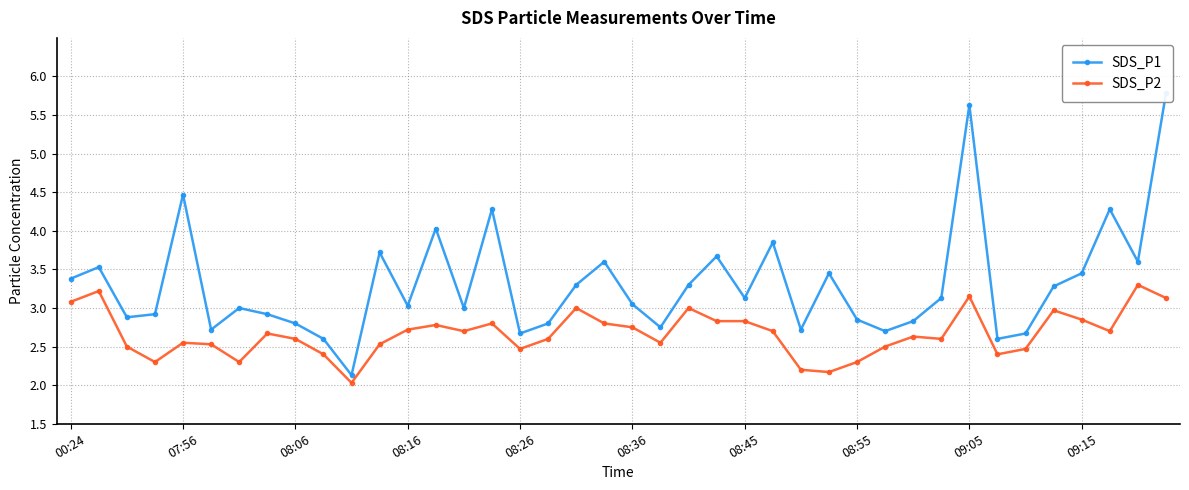

The SDS_P2 series shows 2.5 at 08:26. True or false?

True